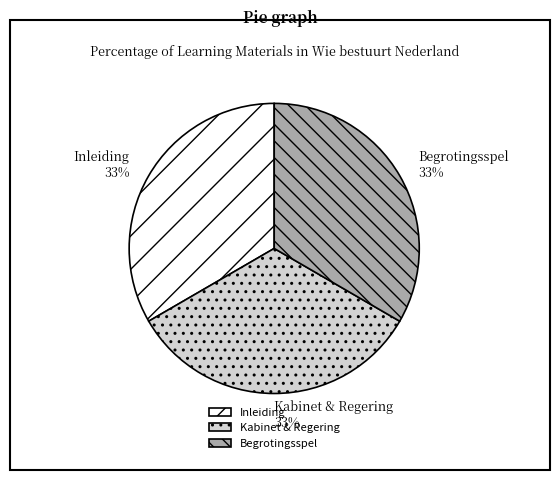

What is the ratio of the value at Begrotingsspel to the value at Kabinet & Regering?

1.0